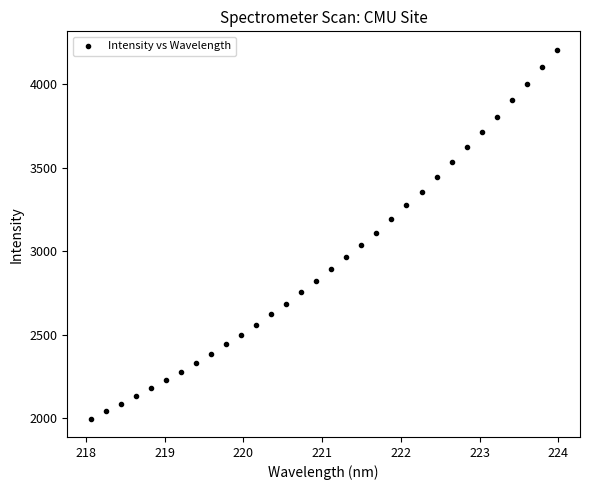

What is the range of X values (max minus min)?

5.9